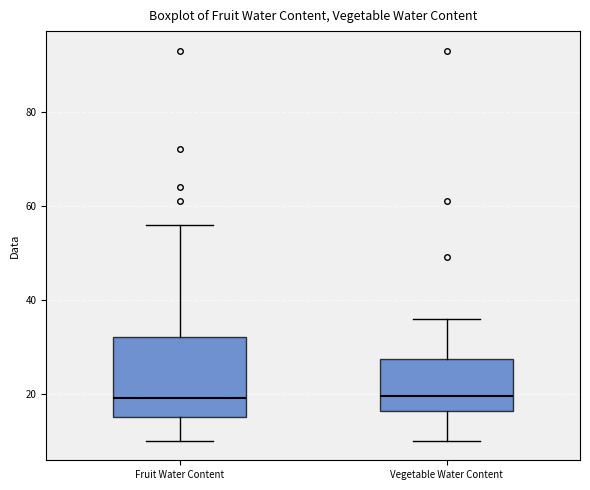

Reading left to right, read every box against the y-axis: the position of its median line, the range the box covers, and the ends of its whiskers. The values are not printed on the chart, so give them approximately, as read against the axis.

Fruit Water Content: median 20, box 16 to 32, whiskers 10 to 56
Vegetable Water Content: median 20, box 16 to 28, whiskers 10 to 36